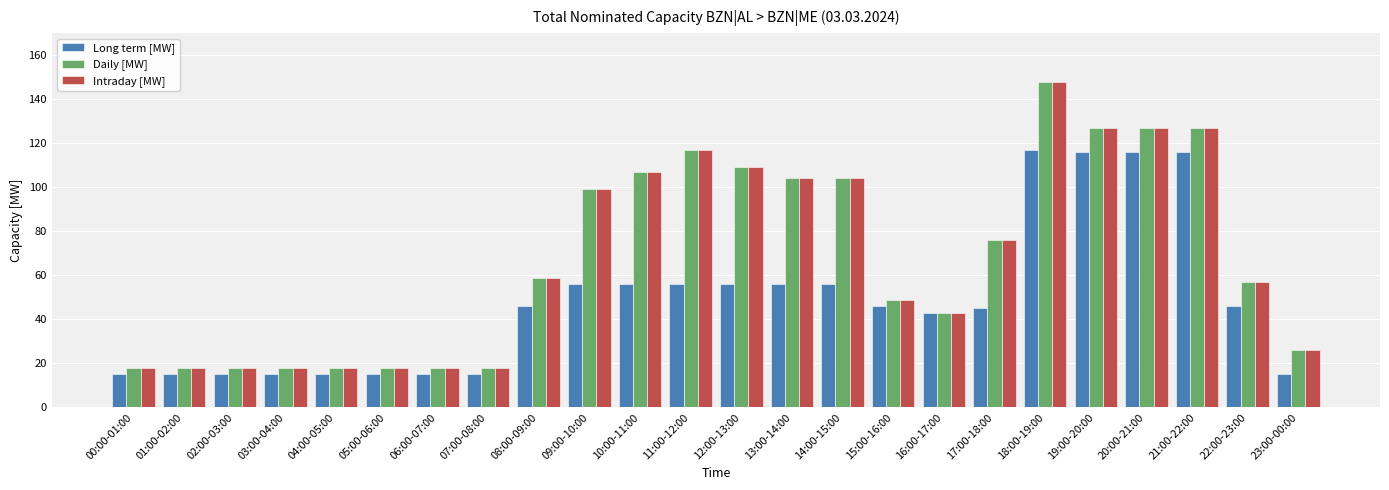

Reading left to right, list all the values displayed in this chart.

Long term [MW]: 15	15	15	15	15	15	15	15	46	56	56	56	56	56	56	46	43	45	117	116	116	116	46	15
Daily [MW]: 18	18	18	18	18	18	18	18	59	99	107	117	109	104	104	49	43	76	148	127	127	127	57	26
Intraday [MW]: 18	18	18	18	18	18	18	18	59	99	107	117	109	104	104	49	43	76	148	127	127	127	57	26